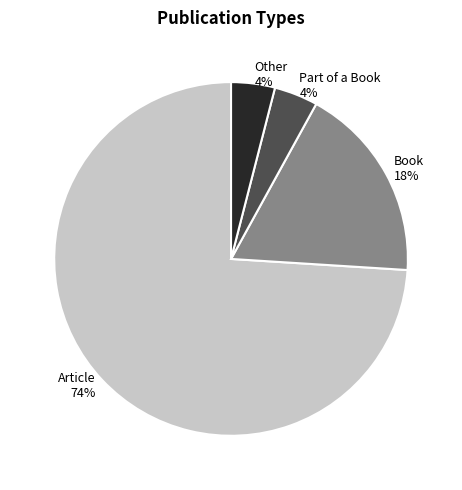

Do Other and Book together represent more than half of the pie?

No